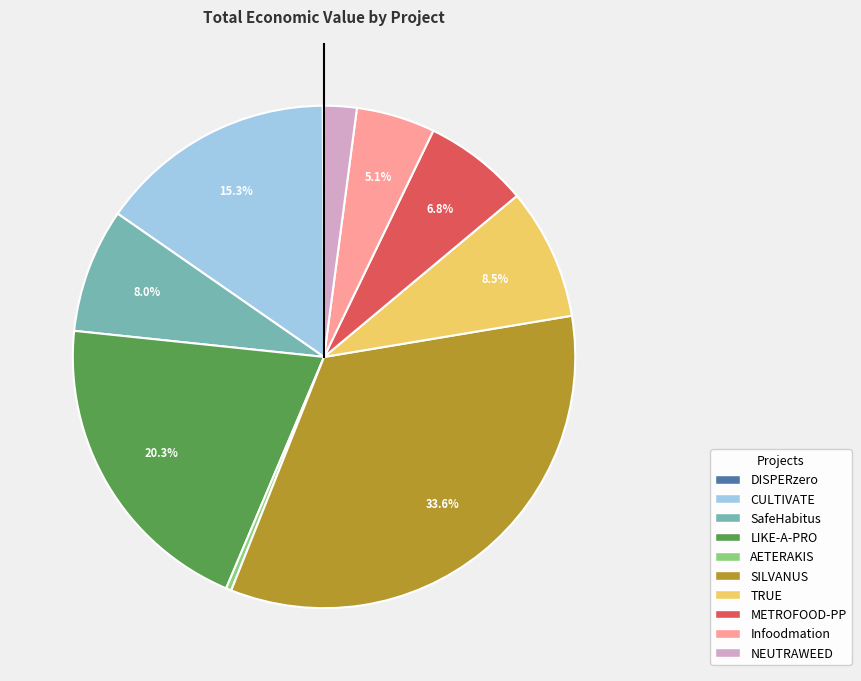

To the nearest percent, what is the average slice percentage?

10%